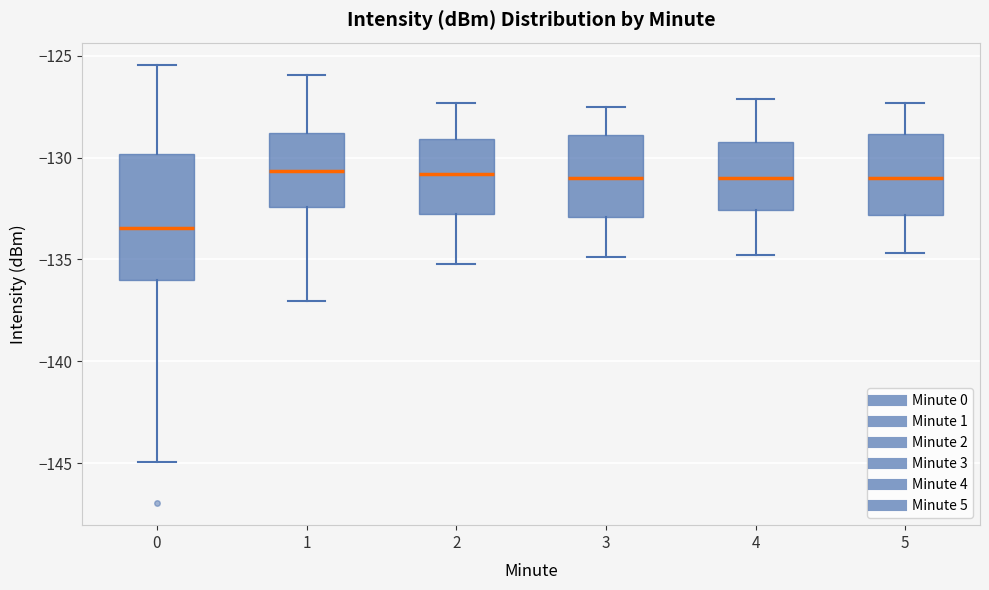

Reading left to right, read every box against the y-axis: the position of its median line, the range the box covers, and the ends of its whiskers. The values are not printed on the chart, so give them approximately, as read against the axis.

0: median -133.5, box -136.0 to -130.0, whiskers -145.0 to -125.5
1: median -130.5, box -132.5 to -129.0, whiskers -137.0 to -126.0
2: median -131.0, box -132.5 to -129.0, whiskers -135.0 to -127.5
3: median -131.0, box -133.0 to -129.0, whiskers -135.0 to -127.5
4: median -131.0, box -132.5 to -129.0, whiskers -135.0 to -127.0
5: median -131.0, box -133.0 to -129.0, whiskers -134.5 to -127.5